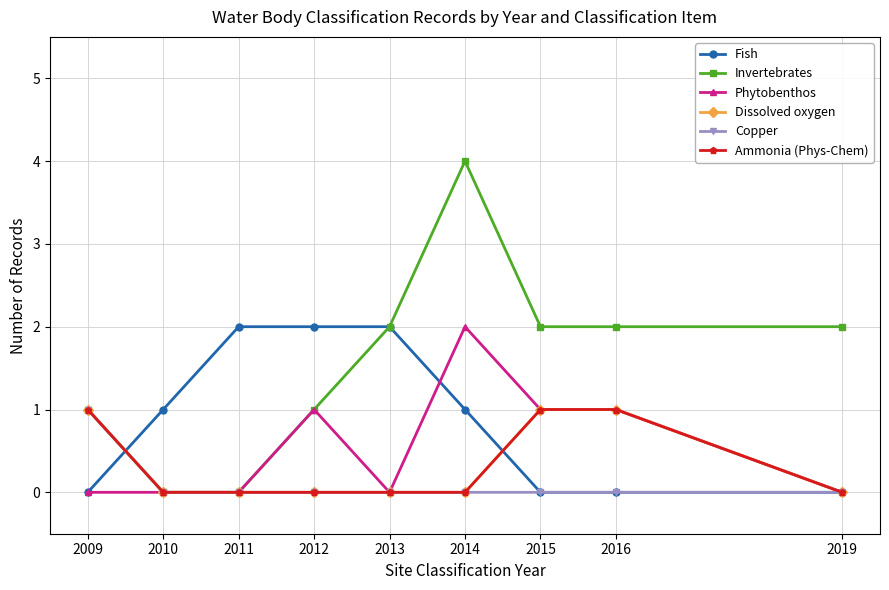

At which category is the sum across all series the highest?

2014